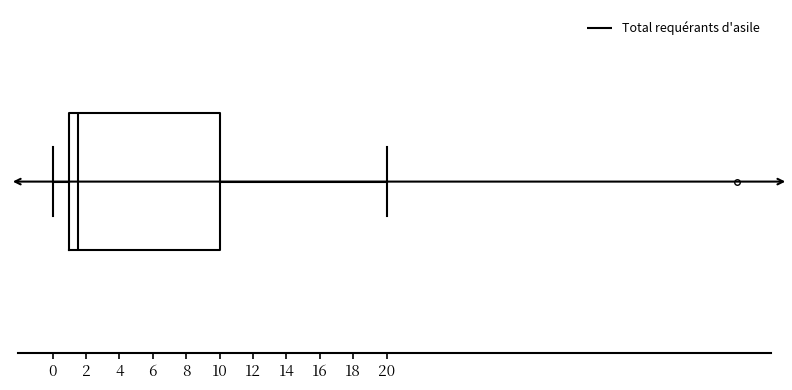

Where does the median line of the box sit on the x-axis? The values are not printed on the chart, so give them approximately, as read against the axis.

1.6